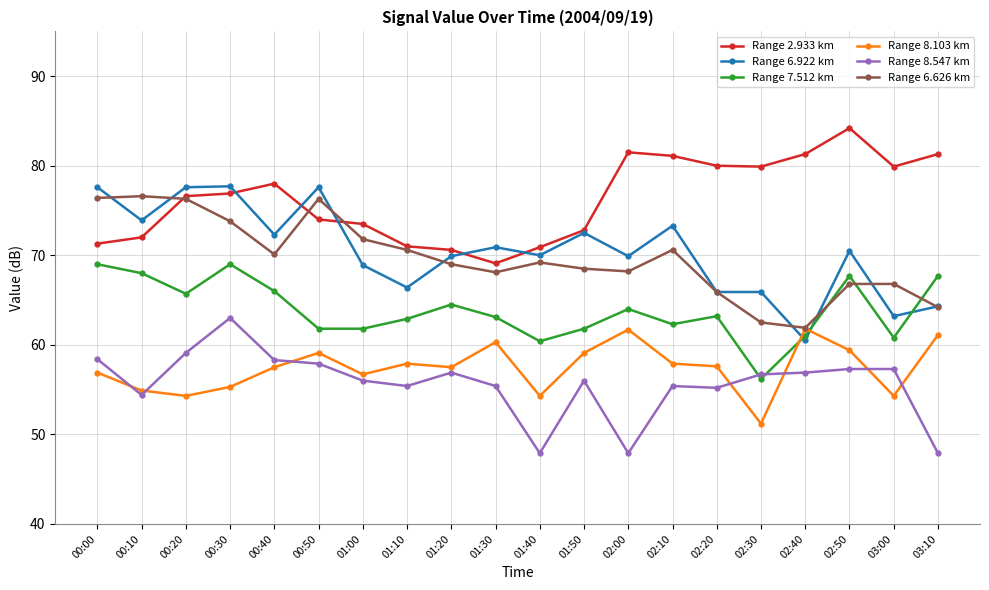

What value does the Range 8.103 km series have at 02:10?

57.9